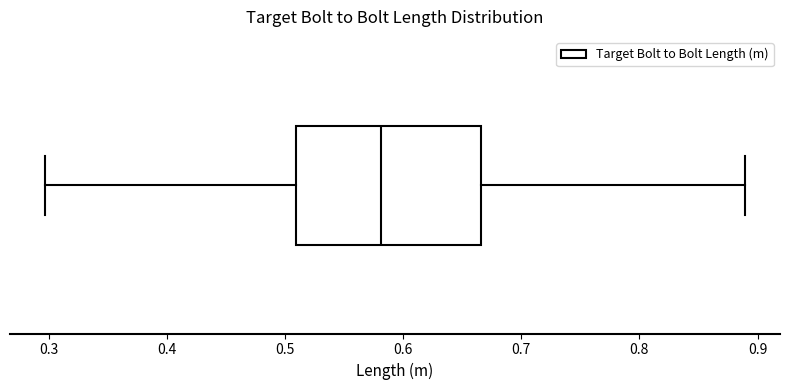

Read this box plot against the x-axis: the position of the median line, the range covered by the box, and the ends of both whiskers. The values are not printed on the chart, so give them approximately, as read against the axis.

median 0.58, box 0.51 to 0.67, whiskers 0.30 to 0.89